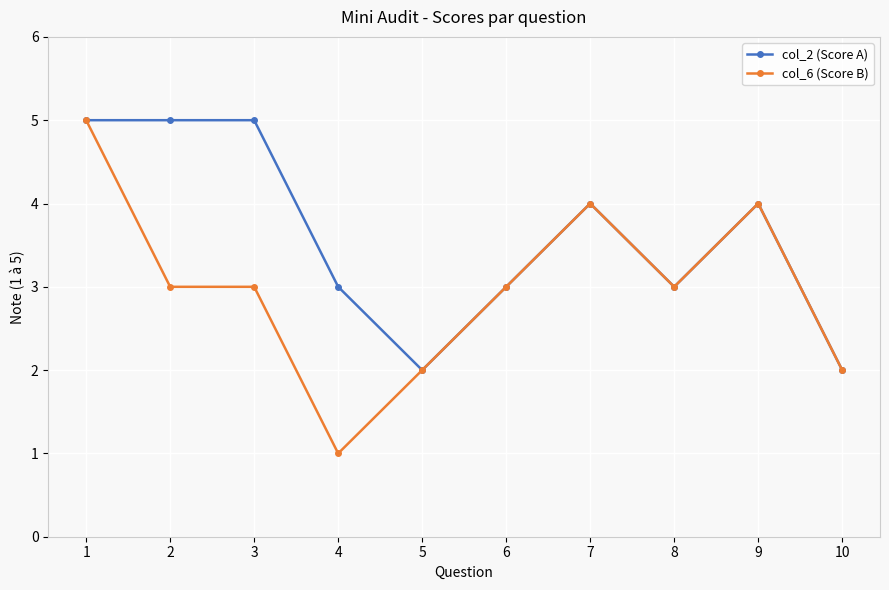

What is the value of the col_6 (Score B) point at the 9th from the left?

4